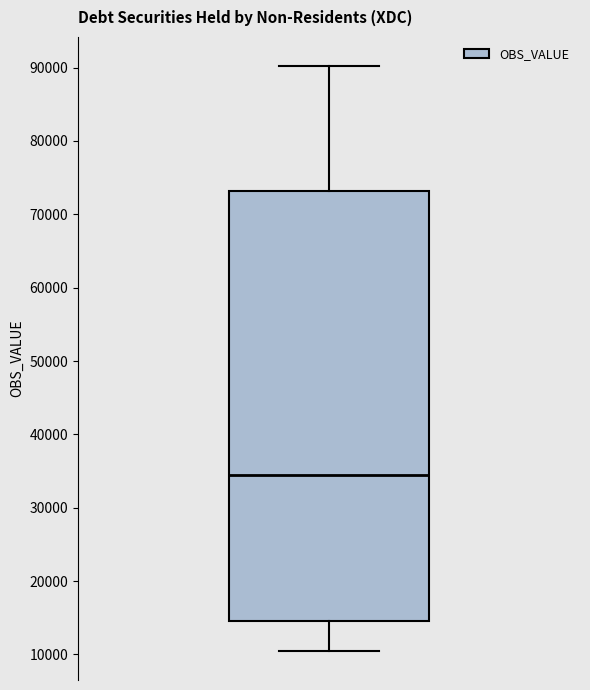

Where does the upper whisker of the box end on the y-axis? The values are not printed on the chart, so give them approximately, as read against the axis.

90000